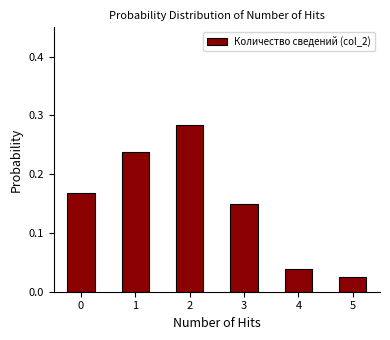

Where is the data nearest to the value 0?

5